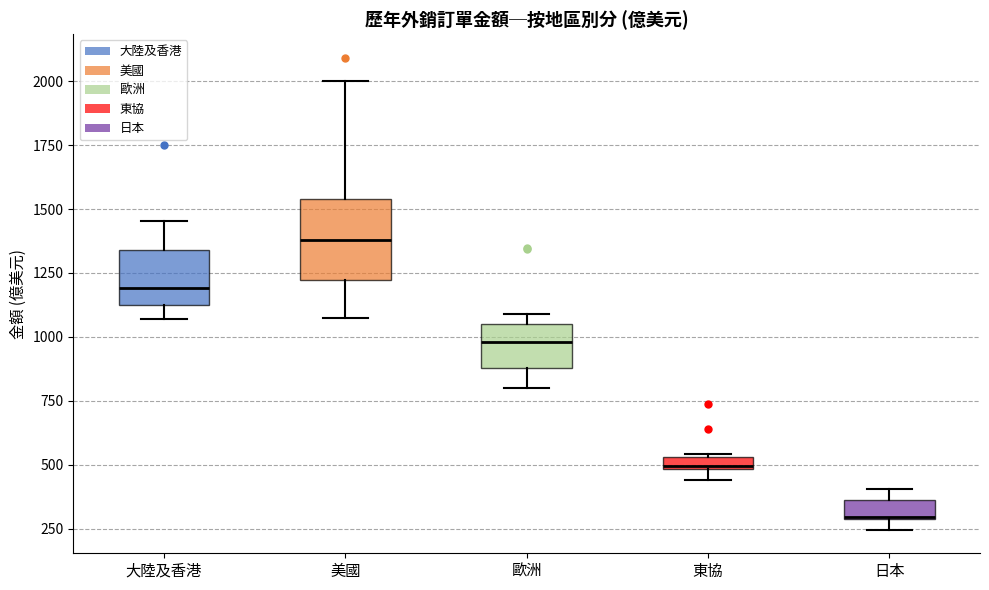

Which box's median line is the highest?

美國